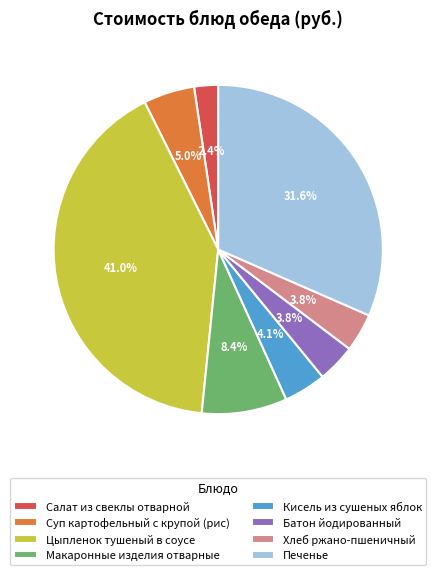

Is Кисель из сушеных яблок the majority of the pie?

No